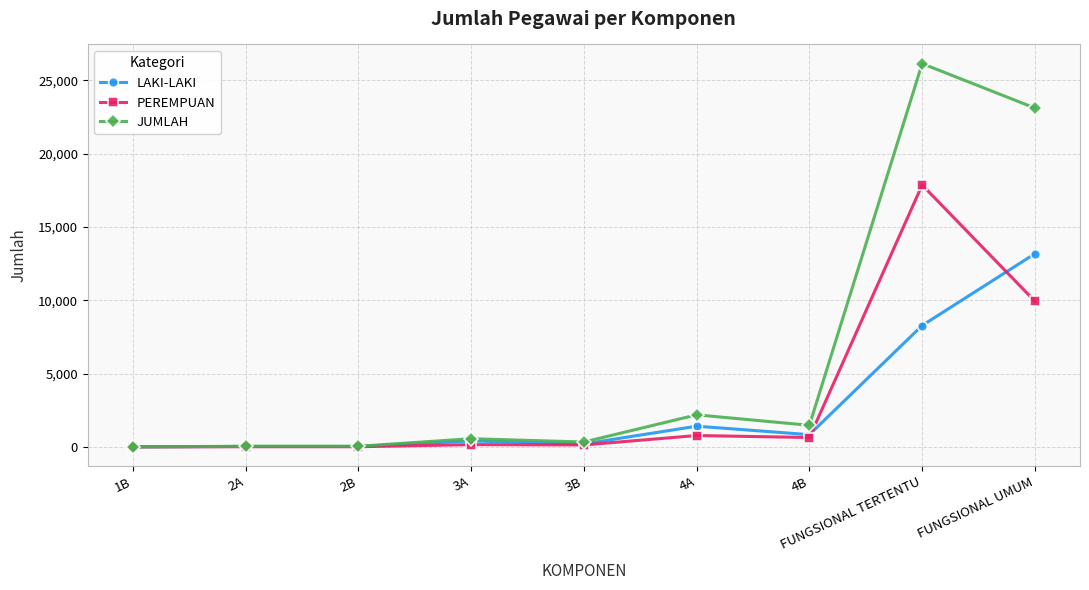

Does the chart have visible grid lines?

Yes